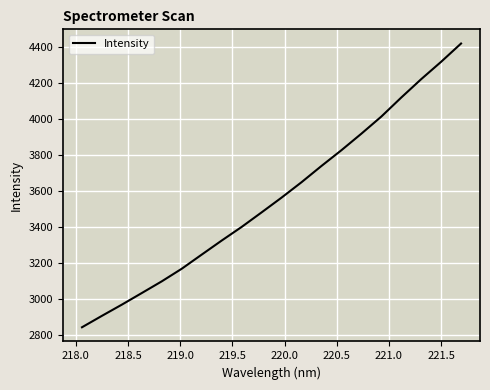

What is the sum of all values?

71226.3